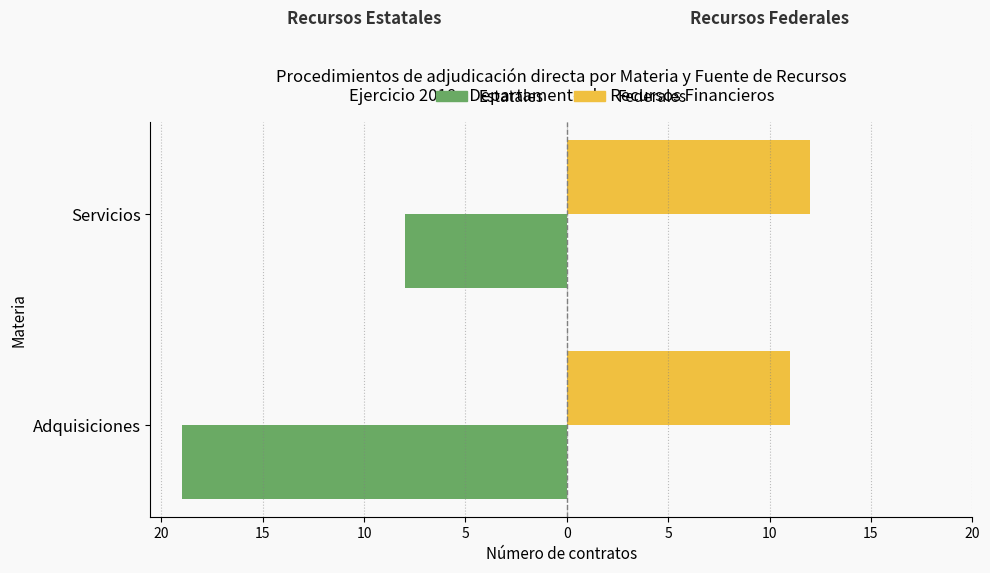

Reading left to right, extract all data points from this chart.

Estatales: -19	-8
Federales: 11	12